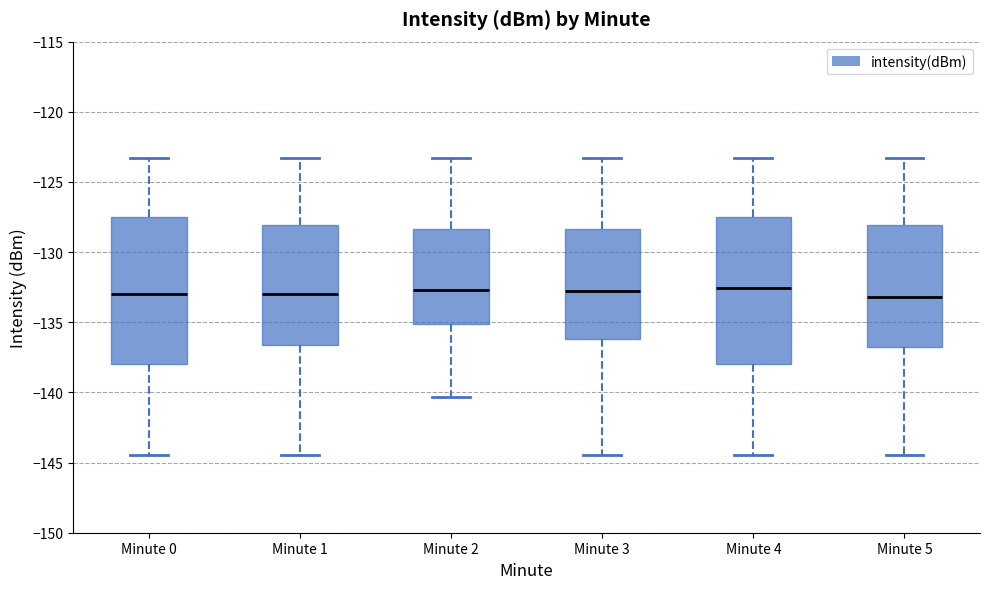

Reading left to right, read every box against the y-axis: the position of its median line, the range the box covers, and the ends of its whiskers. The values are not printed on the chart, so give them approximately, as read against the axis.

Minute 0: median -133.0, box -138.0 to -127.5, whiskers -144.5 to -123.5
Minute 1: median -133.0, box -136.5 to -128.0, whiskers -144.5 to -123.5
Minute 2: median -132.5, box -135.0 to -128.5, whiskers -140.5 to -123.5
Minute 3: median -133.0, box -136.0 to -128.5, whiskers -144.5 to -123.5
Minute 4: median -132.5, box -138.0 to -127.5, whiskers -144.5 to -123.5
Minute 5: median -133.0, box -137.0 to -128.0, whiskers -144.5 to -123.5